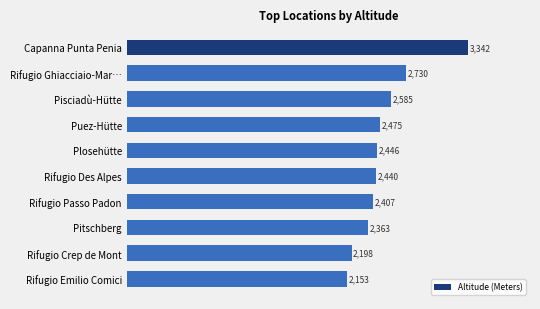

What is the ratio of the value at Rifugio Crep de Mont to the value at Capanna Punta Penia?

0.7